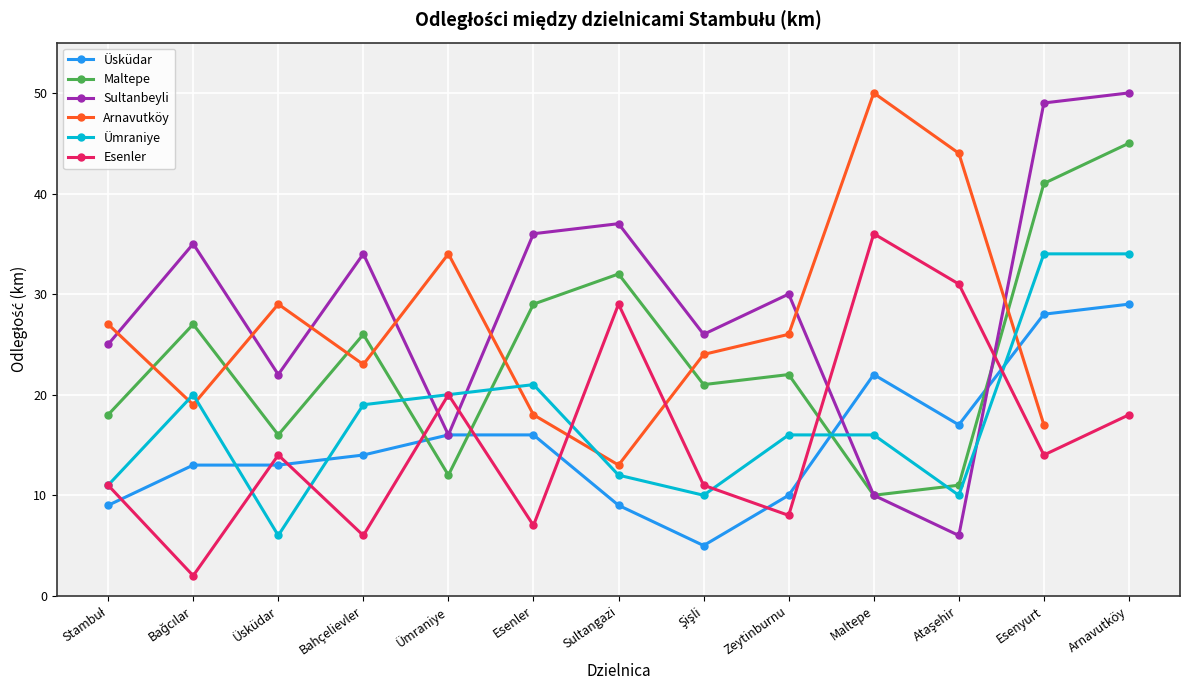

What is the label of the 1st point from the left?

Stambuł